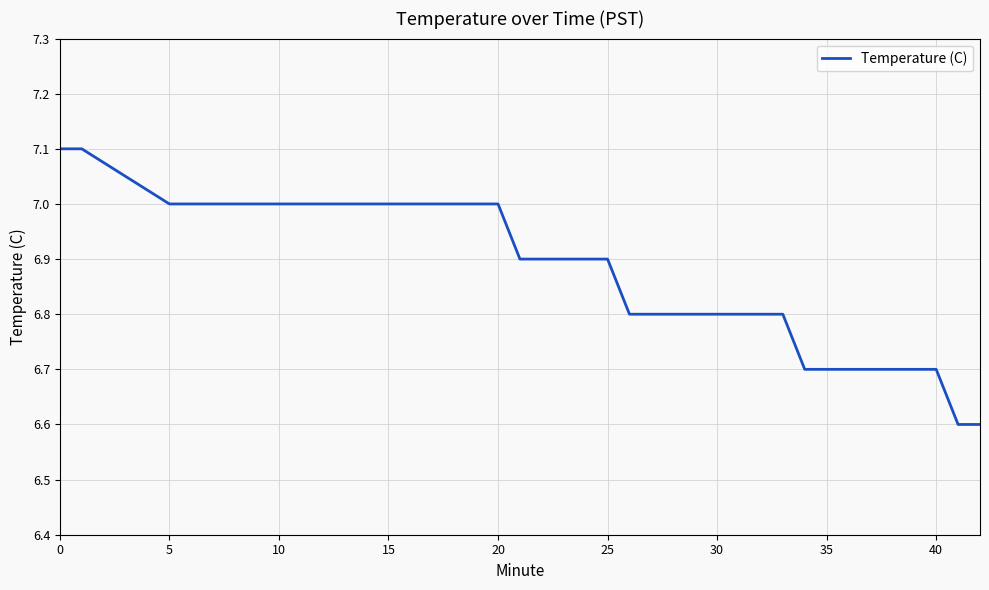

What is the greatest value displayed?

7.1